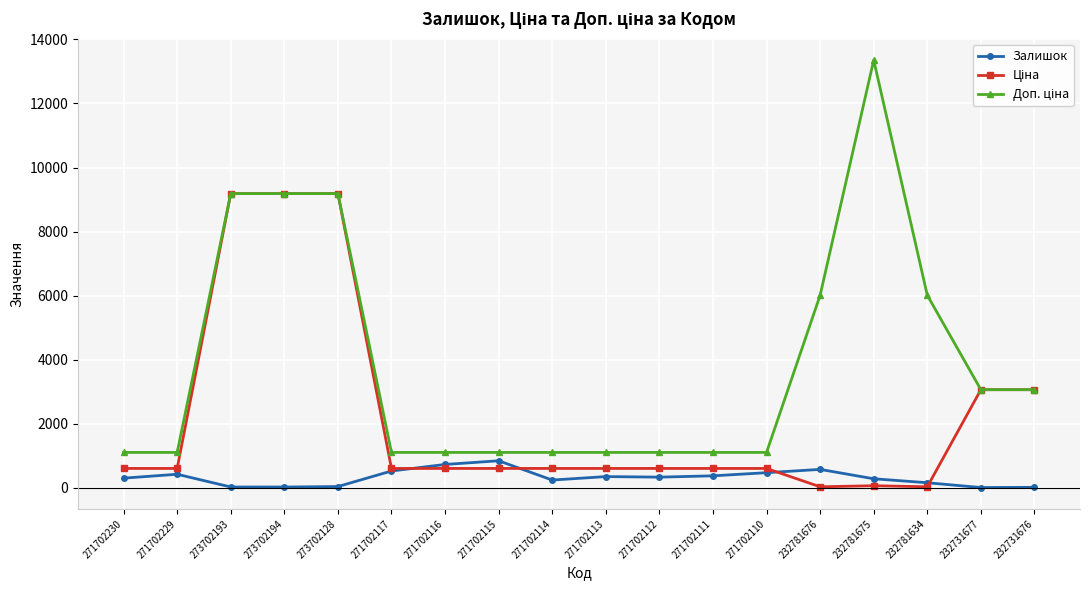

True or false: Залишок has more than 1 interior local peaks.

True